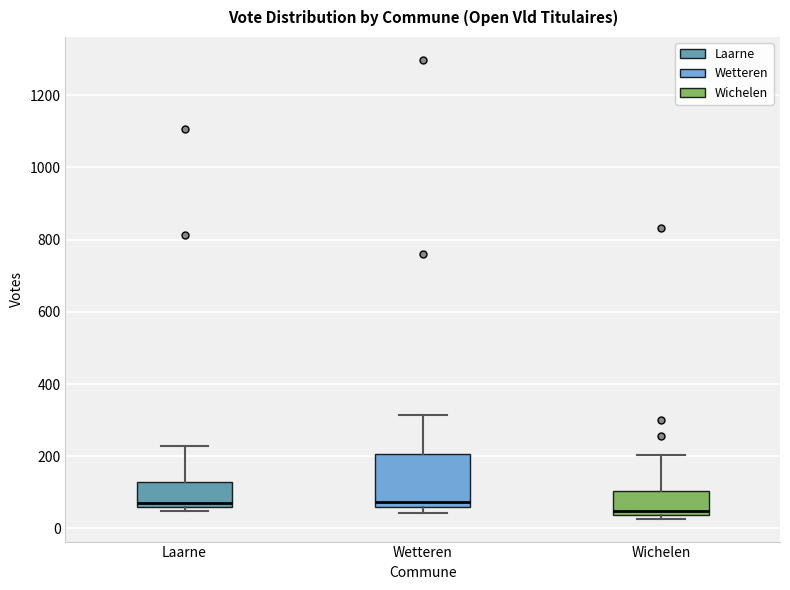

Which box is the tallest, from its lower edge to its upper edge?

Wetteren